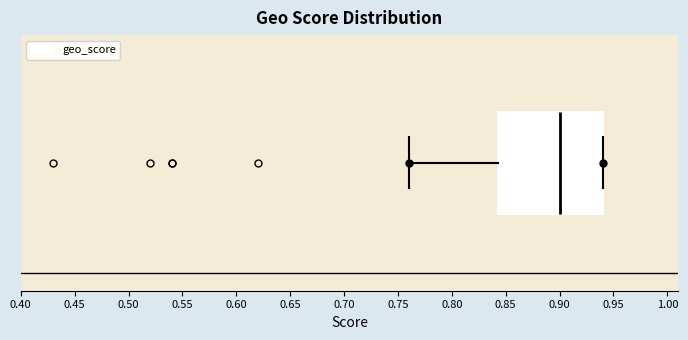

Read this box plot against the x-axis: the position of the median line, the range covered by the box, and the ends of both whiskers. The values are not printed on the chart, so give them approximately, as read against the axis.

median 0.900, box 0.845 to 0.940, whiskers 0.760 to 0.940